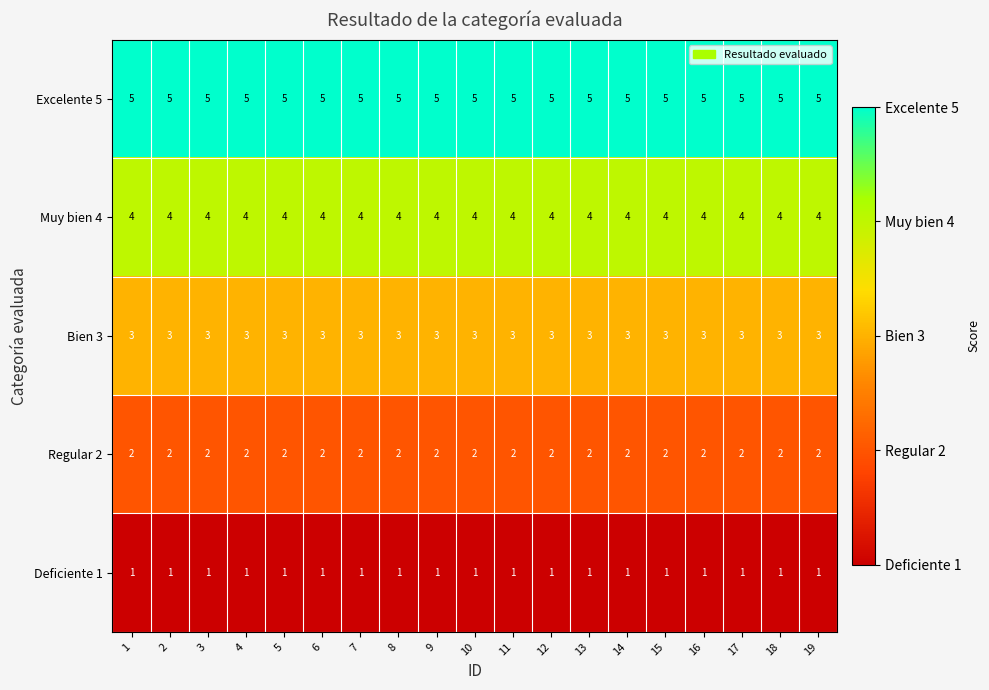

Which series has the largest total across all categories?

Excelente 5